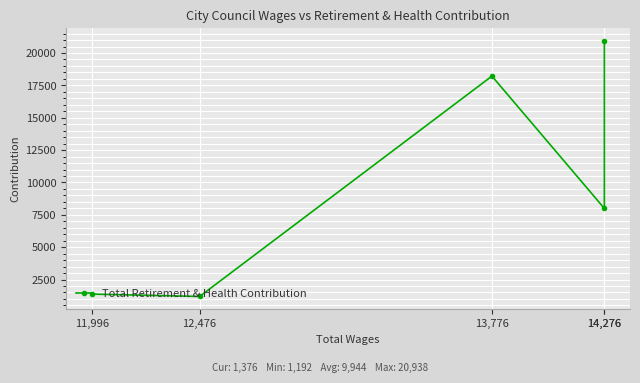

How many interior local valleys (lower than both neighbors) does the data have?

2